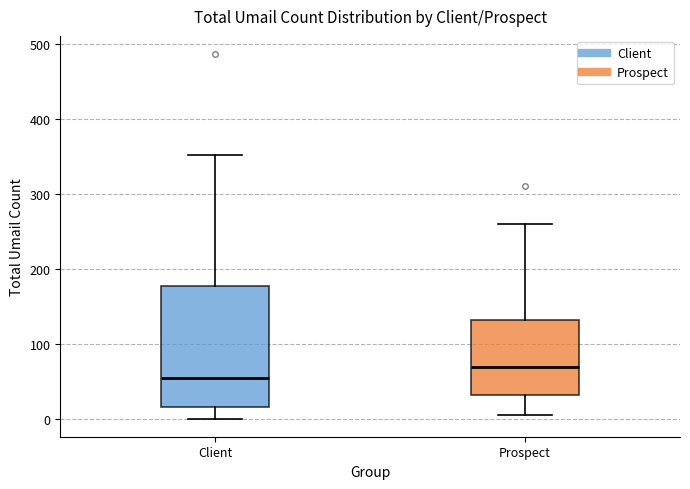

Reading left to right, transcribe this box plot: for each box, give where its median line is, the range the box spans, and where its two whiskers end, as read against the y-axis. The values are not printed on the chart, so give them approximately, as read against the axis.

Client: median 60, box 20 to 180, whiskers 0 to 350
Prospect: median 70, box 30 to 130, whiskers 10 to 260